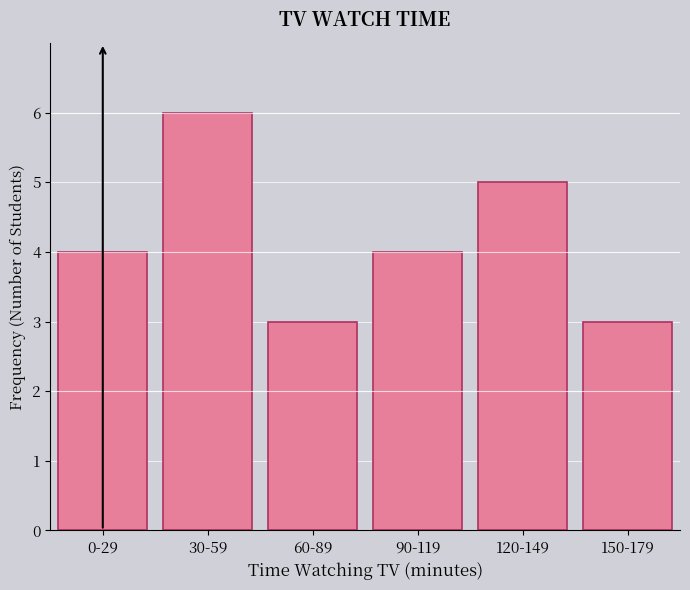

Reading left to right, list all the values displayed in this chart.

0-29=4	30-59=6	60-89=3	90-119=4	120-149=5	150-179=3